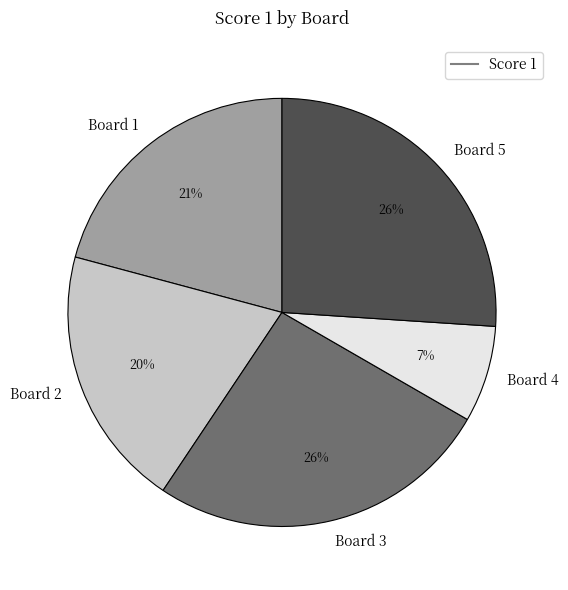

Does Board 3 represent more than half of the total?

No